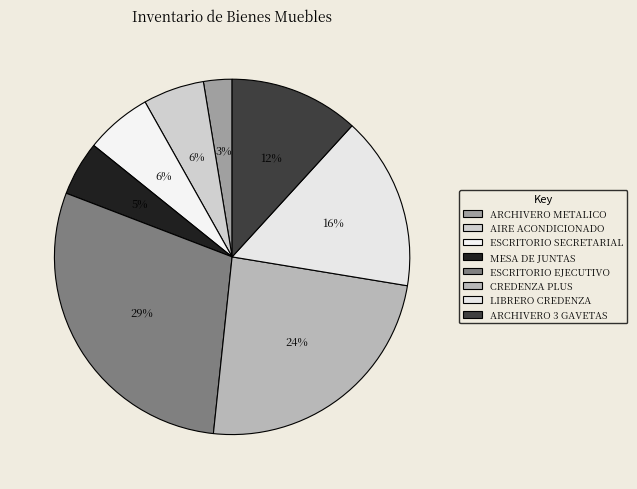

Is there a majority slice in this chart?

No